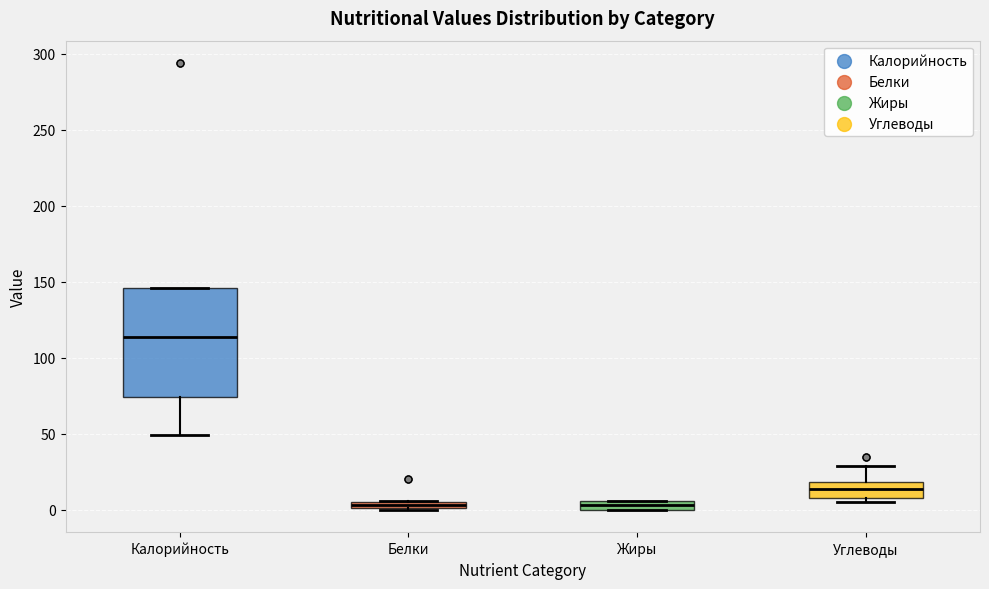

Where is the lower edge of the box for Жиры on the y-axis? The values are not printed on the chart, so give them approximately, as read against the axis.

0